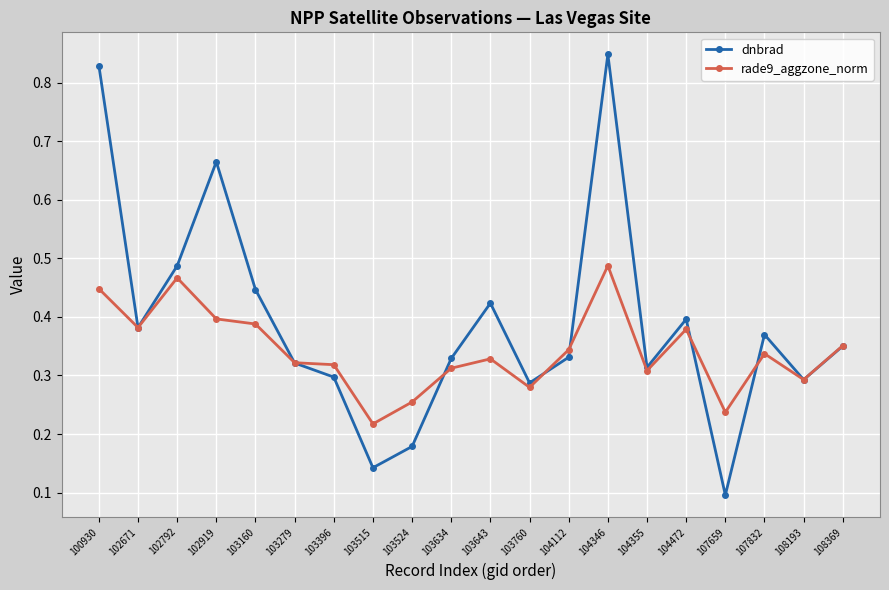

At which label is rade9_aggzone_norm closest to 0?

103515